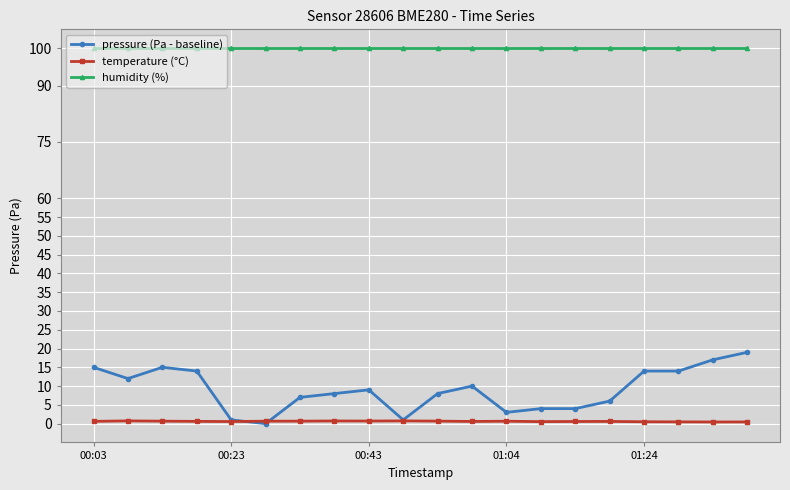

At how many categories does at least one series exceed 53?

20